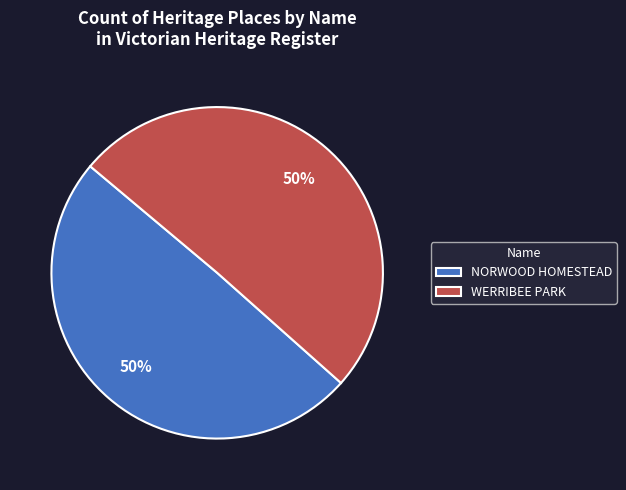

To the nearest percent, what is the average slice percentage?

50%